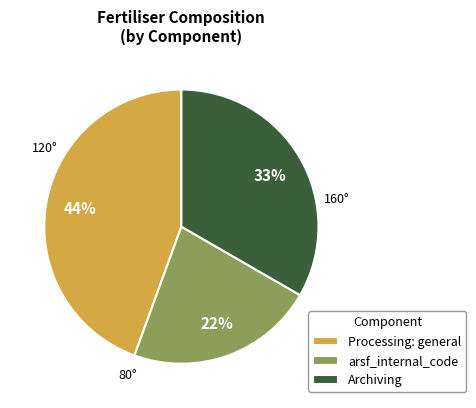

What is the smallest slice in the pie chart?

arsf_internal_code